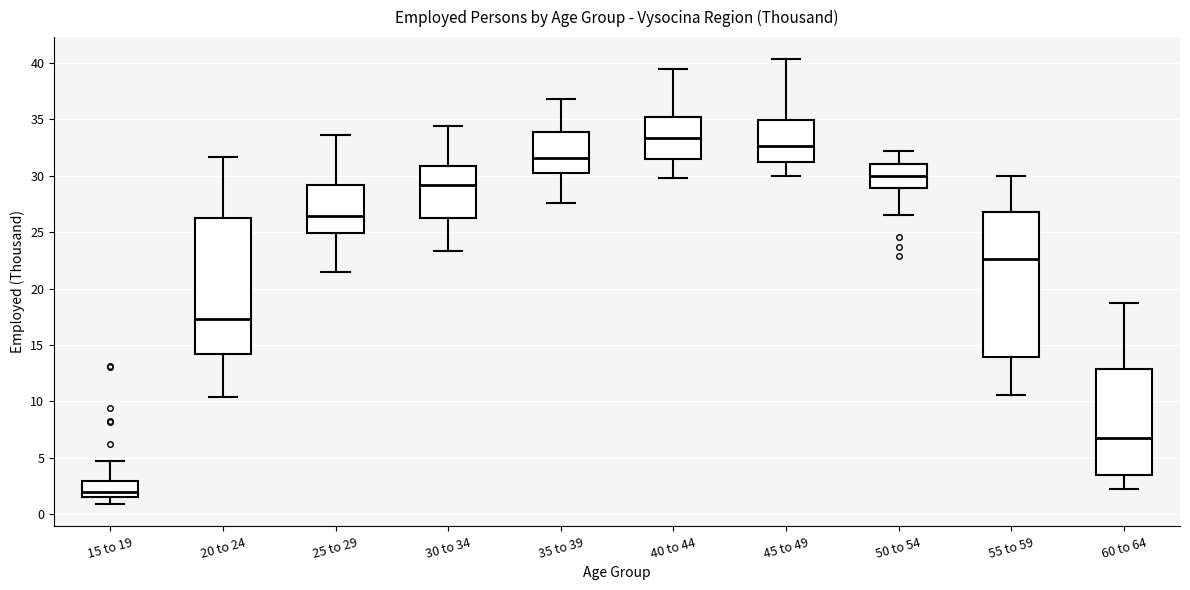

Where is the lower edge of the box for 55 to 59 on the y-axis? The values are not printed on the chart, so give them approximately, as read against the axis.

14.0